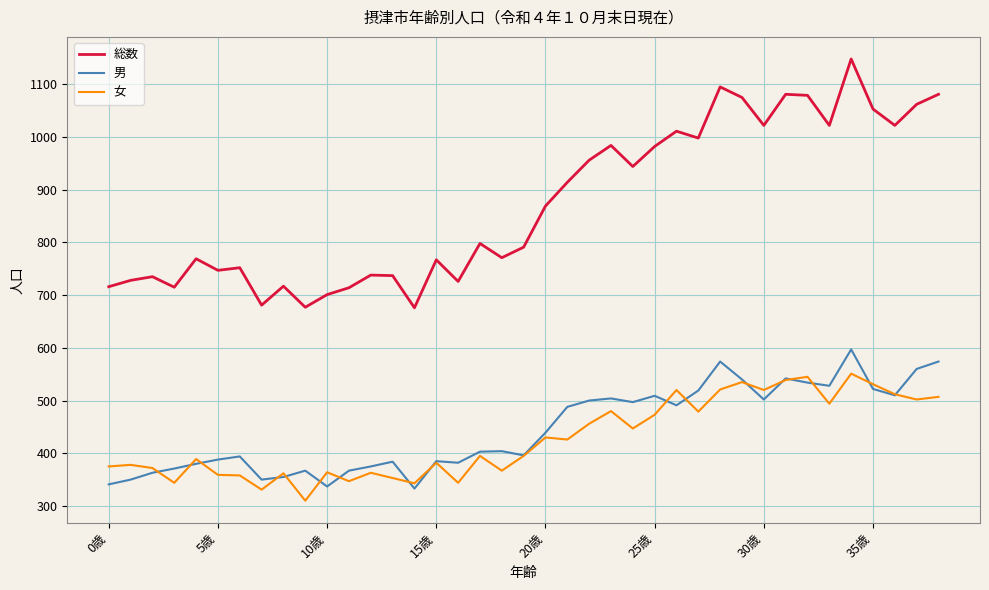

True or false: 女 and 総数 intersect in this chart.

False